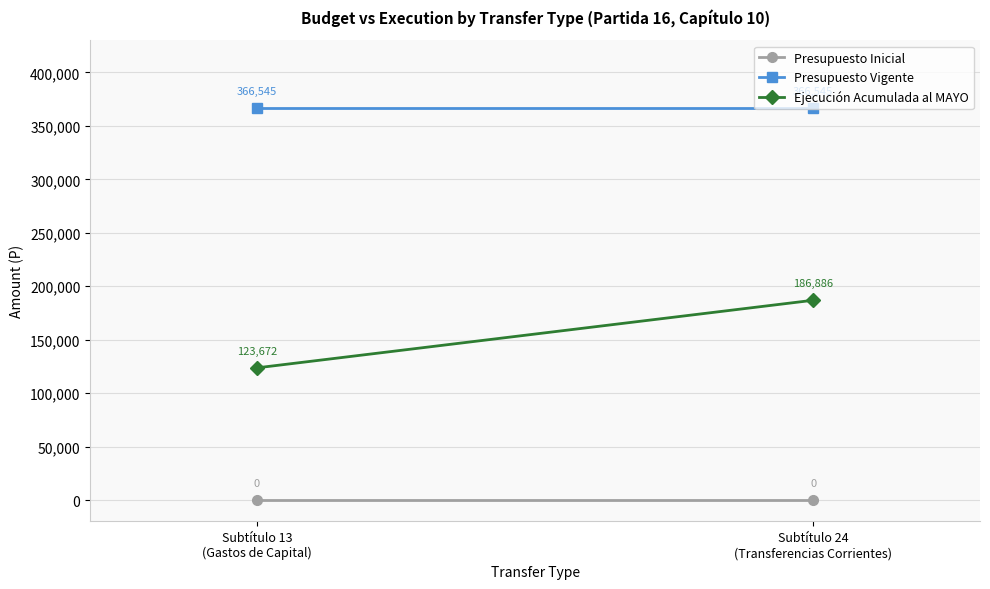

Rank the series by their maximum value, from lowest to highest.

Presupuesto Inicial, Ejecución Acumulada al MAYO, Presupuesto Vigente